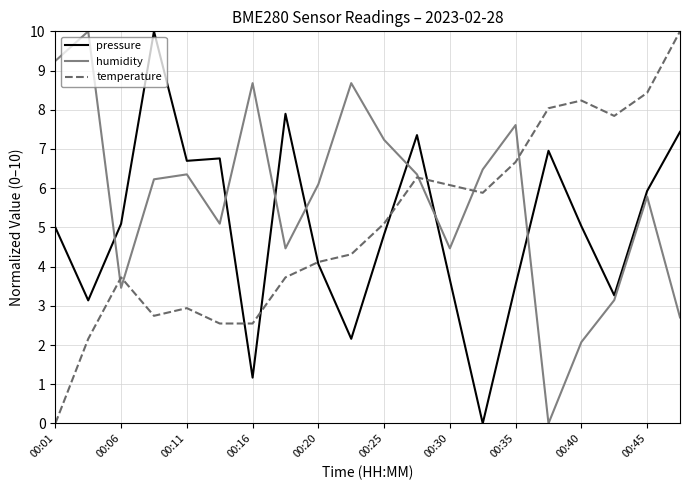

How many lines are shown in the chart?

3